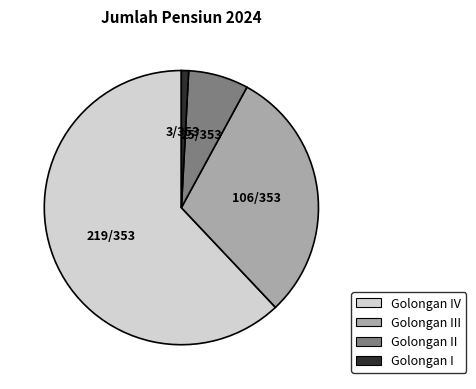

True or false: Golongan I accounts for 1% of the total.

True